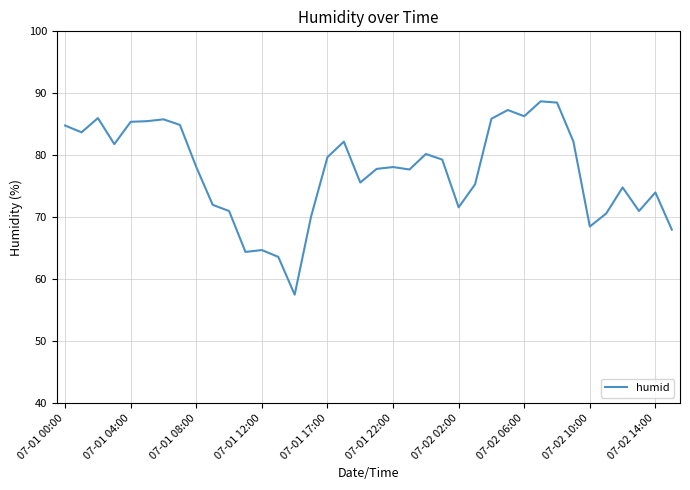

True or false: there are more than 0 points higher than both neighbors.

True